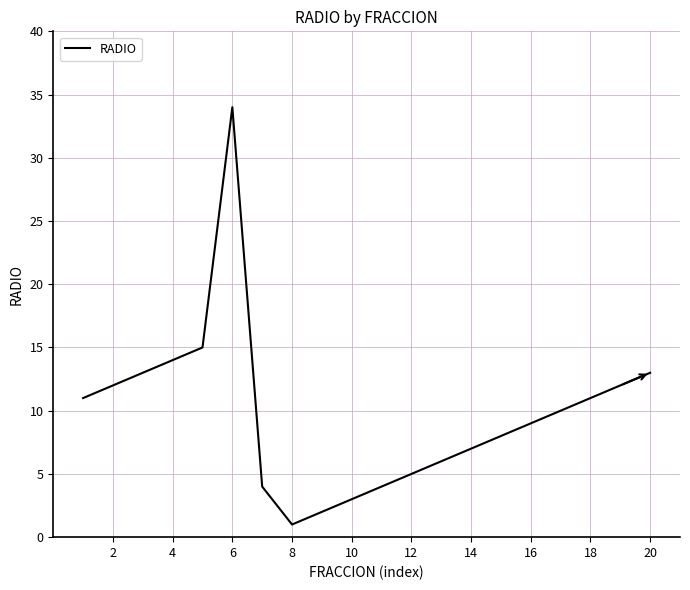

What is the greatest value displayed?

34